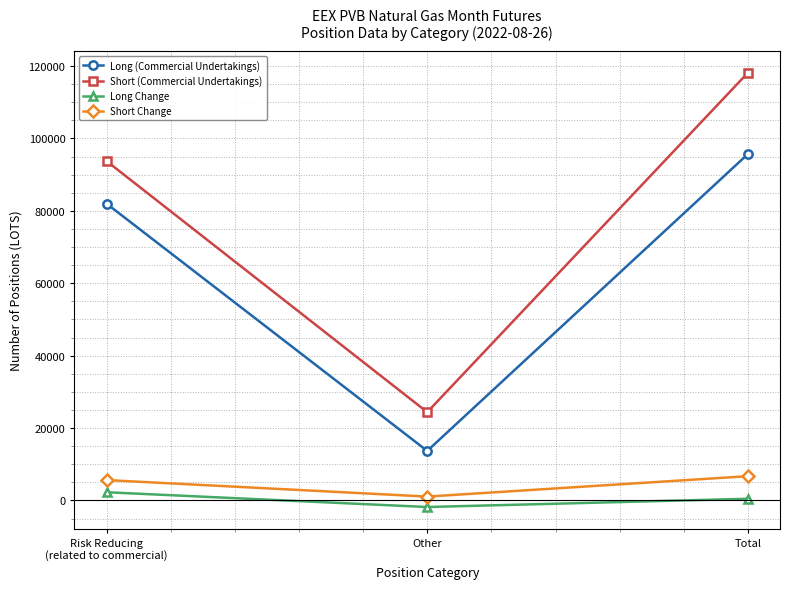

Which series changed the most between Other and Total?

Short (Commercial Undertakings)